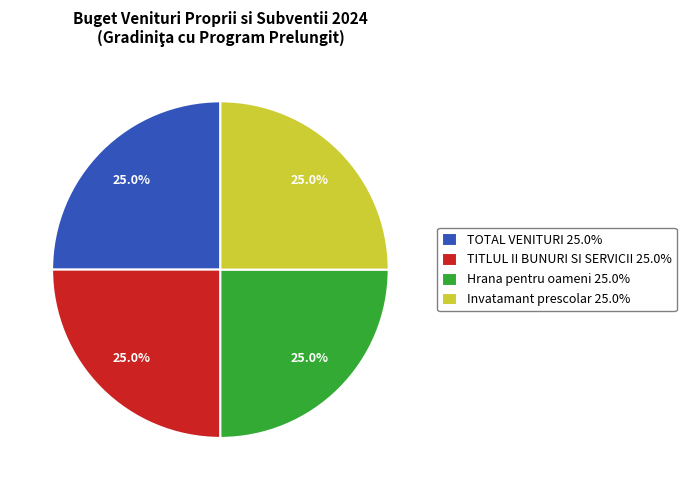

Count the number of slices in the pie.

4